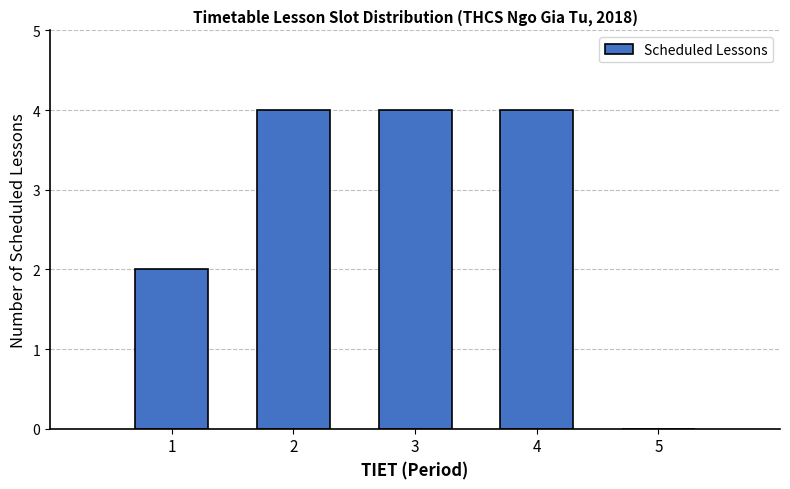

Reading left to right, extract all data points from this chart.

1=2	2=4	3=4	4=4	5=0